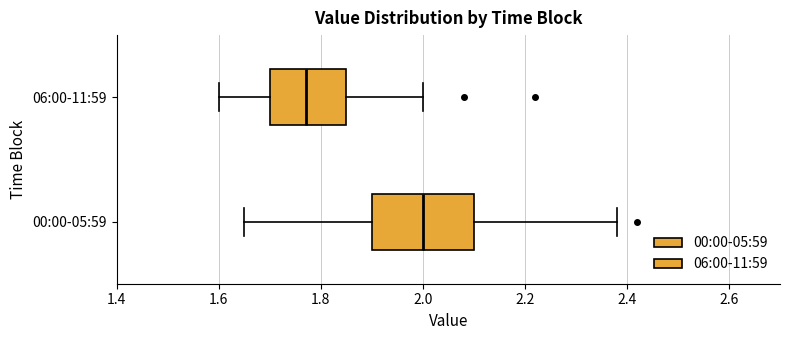

Reading bottom to top, transcribe this box plot: for each box, give where its median line is, the range the box spans, and where its two whiskers end, as read against the x-axis. The values are not printed on the chart, so give them approximately, as read against the axis.

00:00-05:59: median 2.00, box 1.90 to 2.10, whiskers 1.66 to 2.38
06:00-11:59: median 1.78, box 1.70 to 1.86, whiskers 1.60 to 2.00